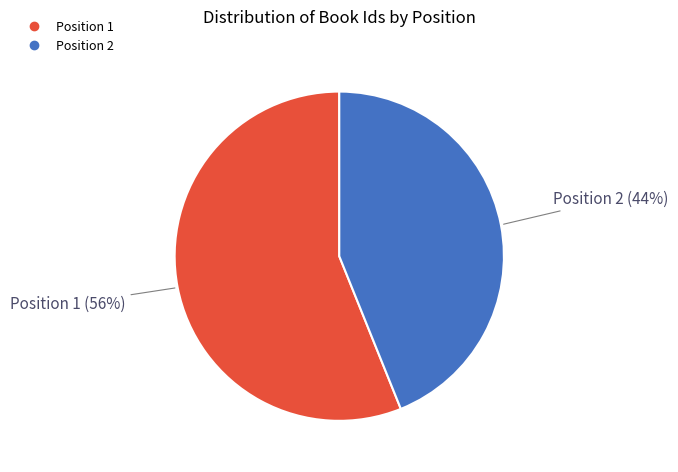

To the nearest percent, what is the average slice percentage?

50%